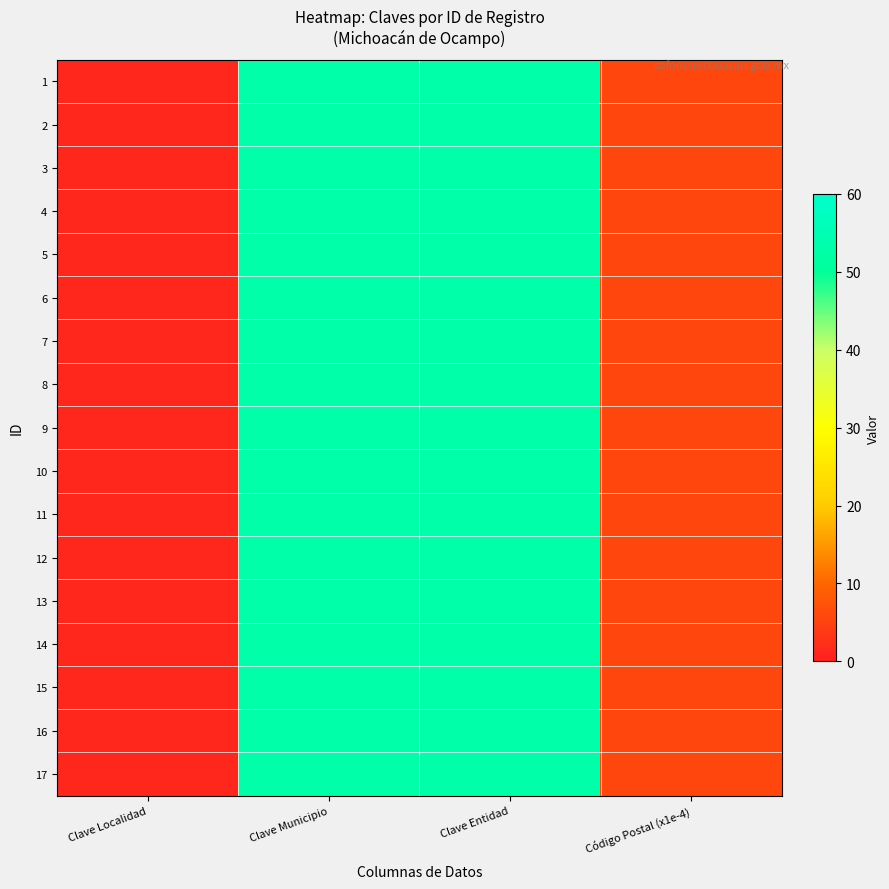

What is the maximum value shown in the chart?

53.0